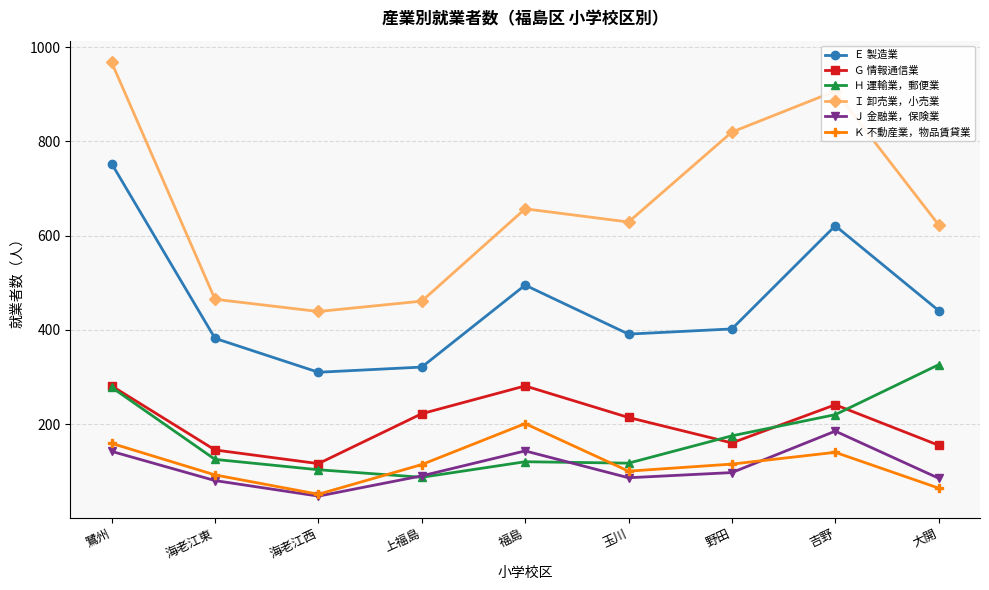

Which category has the highest value in the Ｈ 運輸業，郵便業 series?

大開